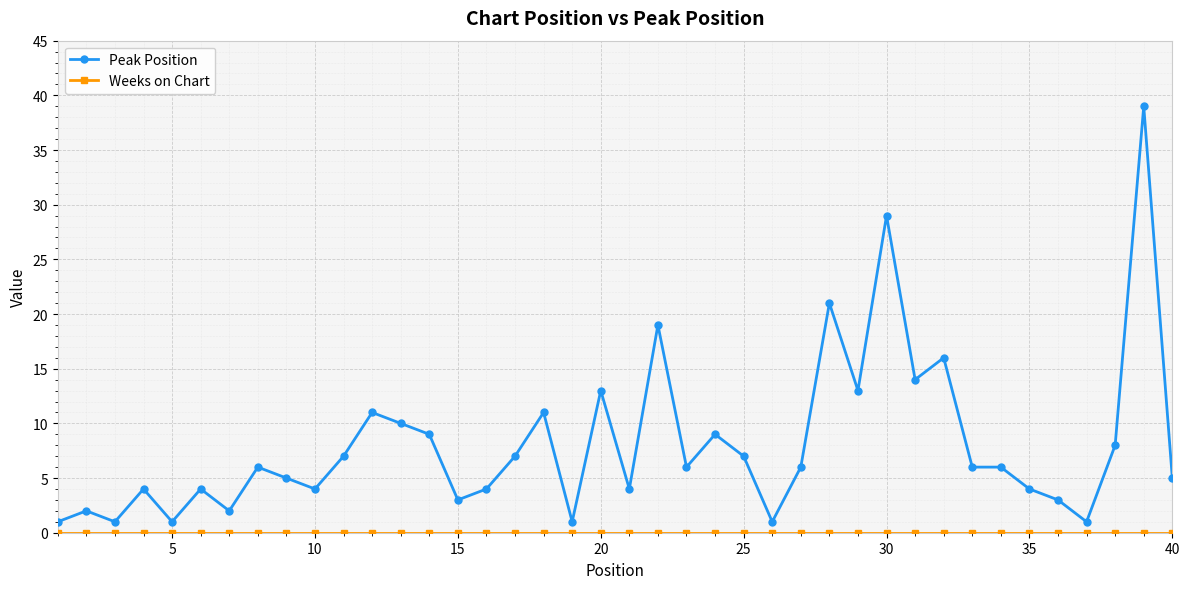

Which series has the widest spread of values?

Peak Position